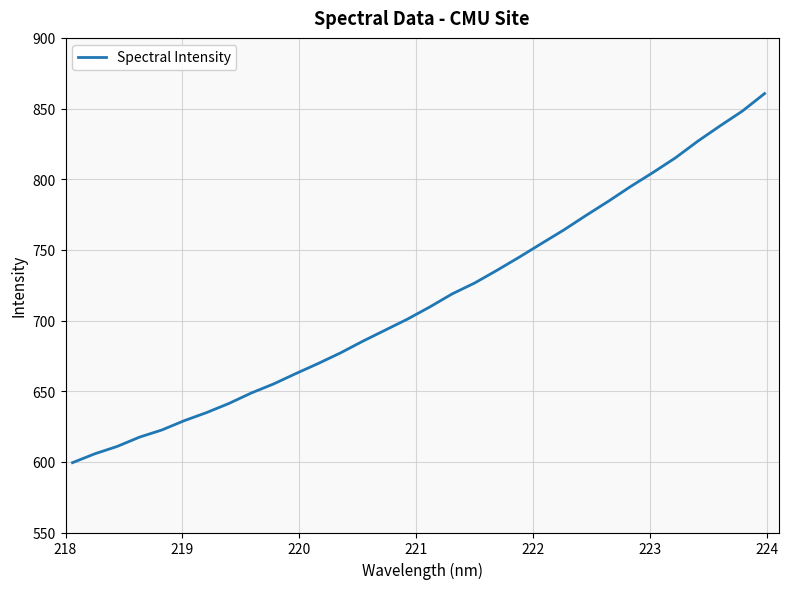

What is the minimum value shown in the chart?

599.4